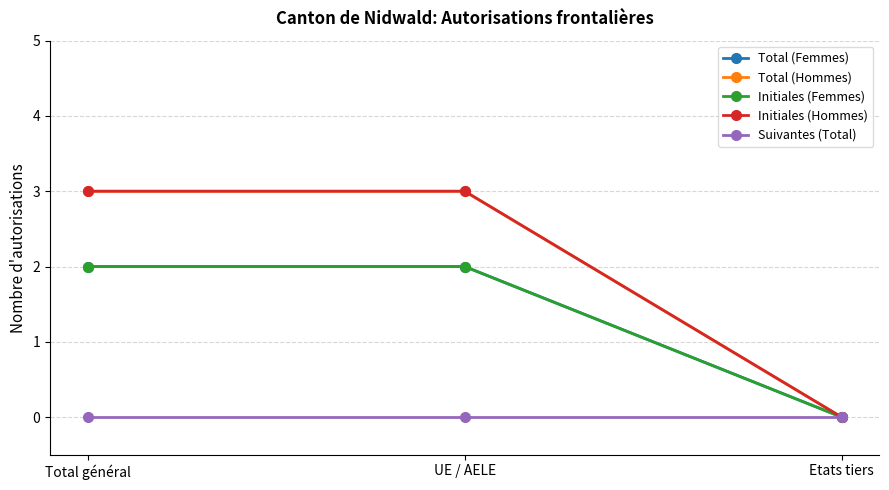

Where is Total (Hommes) nearest to the value 1?

Etats tiers